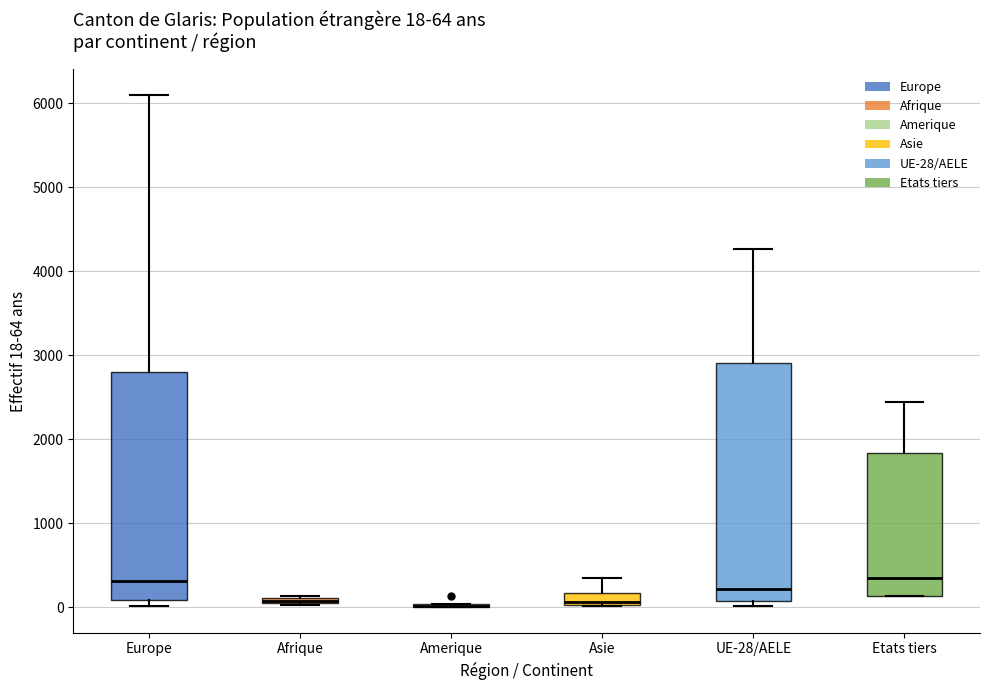

Comparing the boxes themselves (not the whiskers), which one is the tallest?

UE-28/AELE